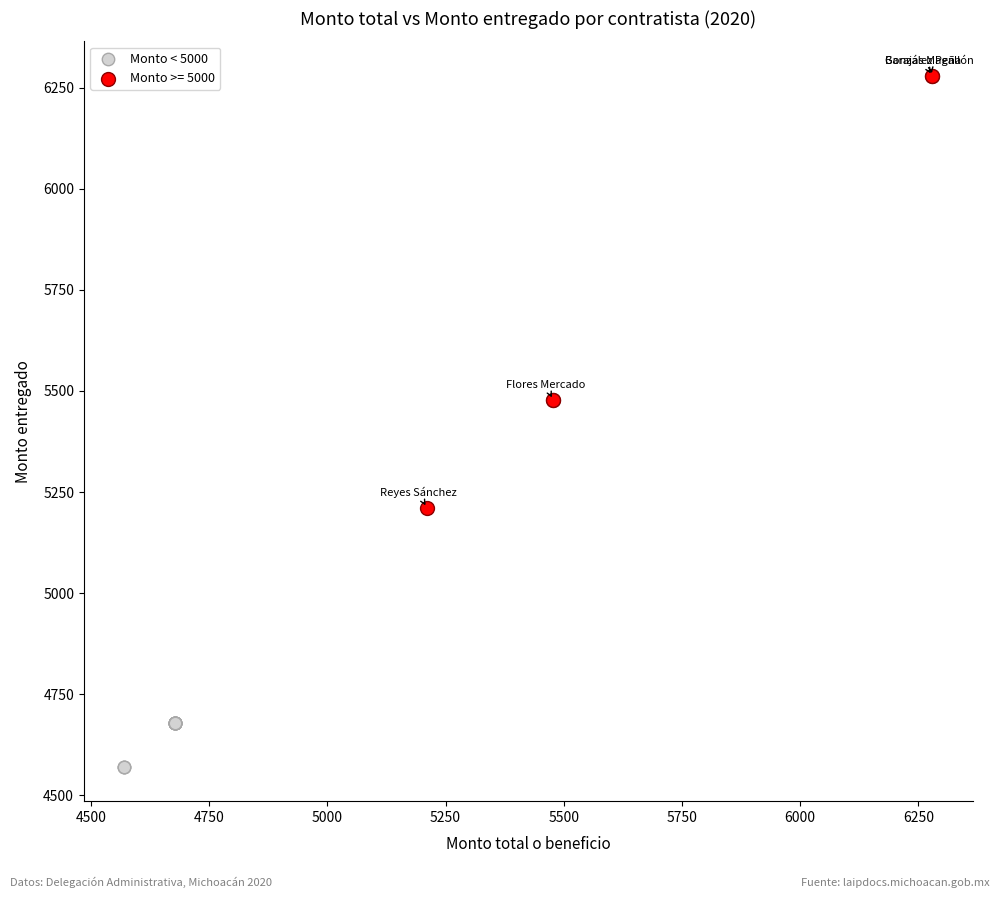

Which series reaches the maximum Y coordinate?

Monto >= 5000